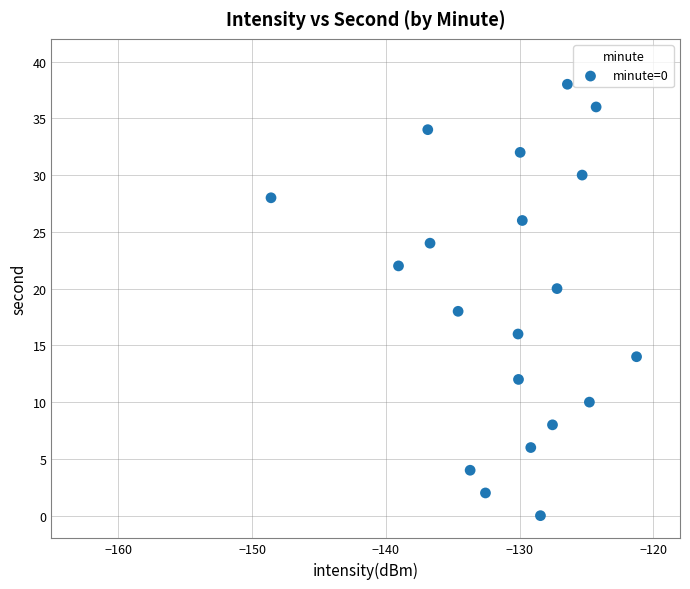

What is the range of Y values (max minus min)?

38